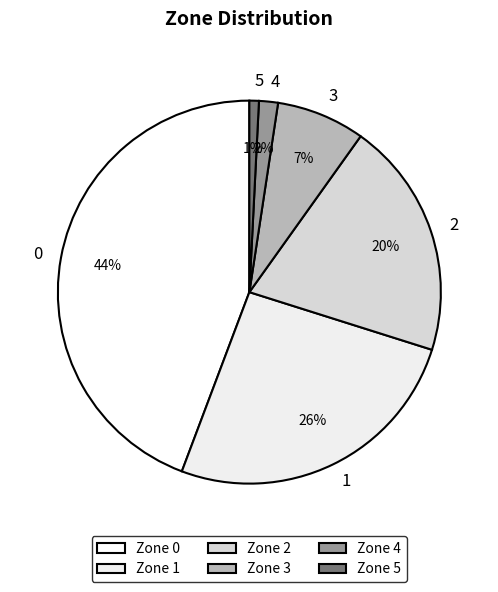

Is there a majority slice in this chart?

No